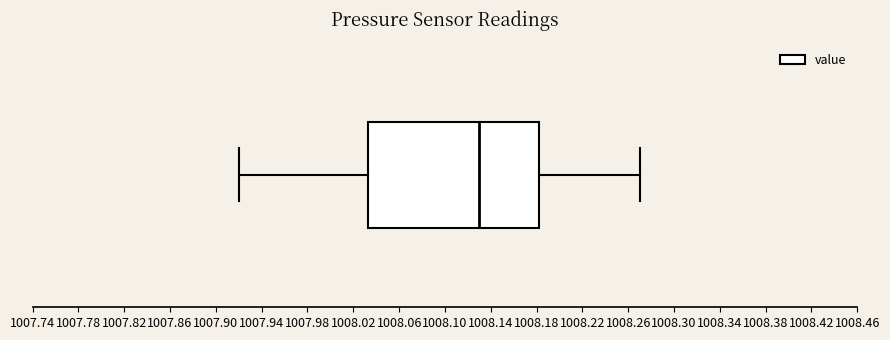

Read this box plot against the x-axis: the position of the median line, the range covered by the box, and the ends of both whiskers. The values are not printed on the chart, so give them approximately, as read against the axis.

median 1008.130, box 1008.035 to 1008.185, whiskers 1007.920 to 1008.270